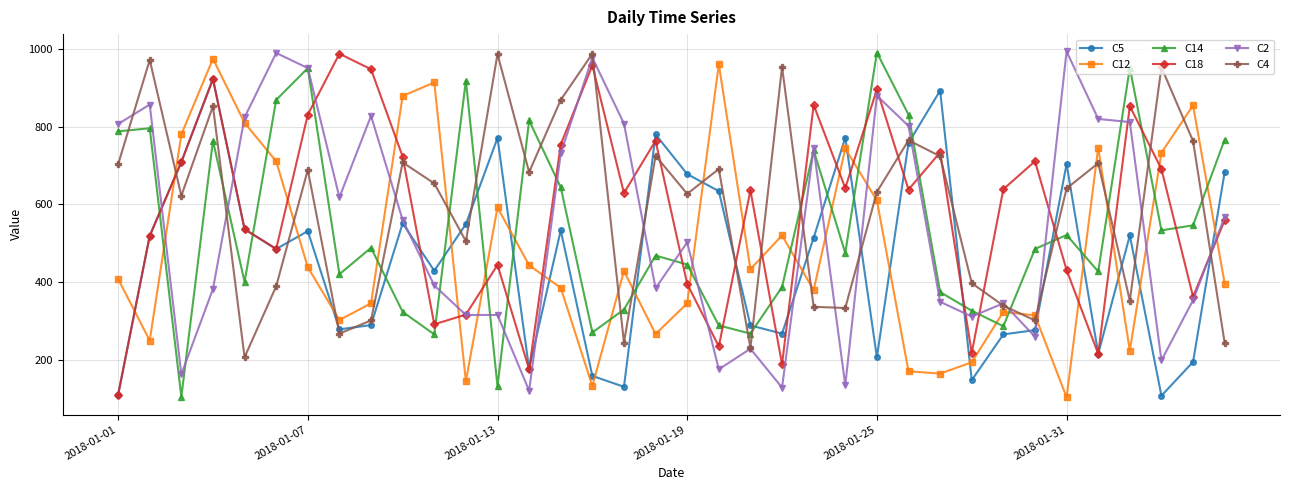

Does the chart display data point markers on the line(s)?

Yes